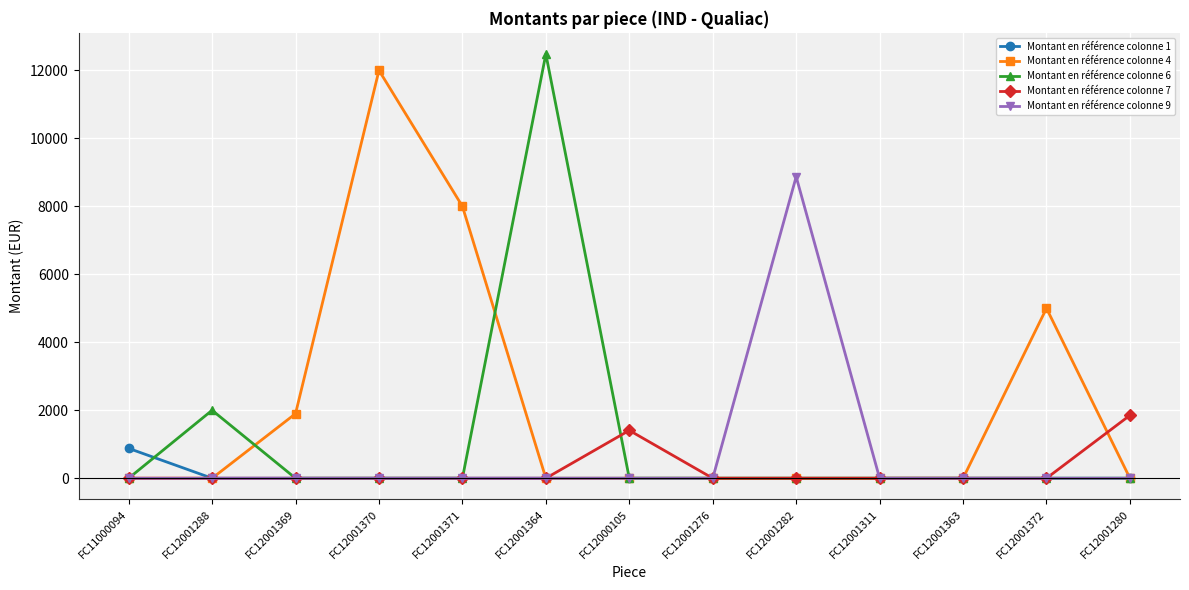

True or false: Montant en référence colonne 1 and Montant en référence colonne 6 cross at least once.

True